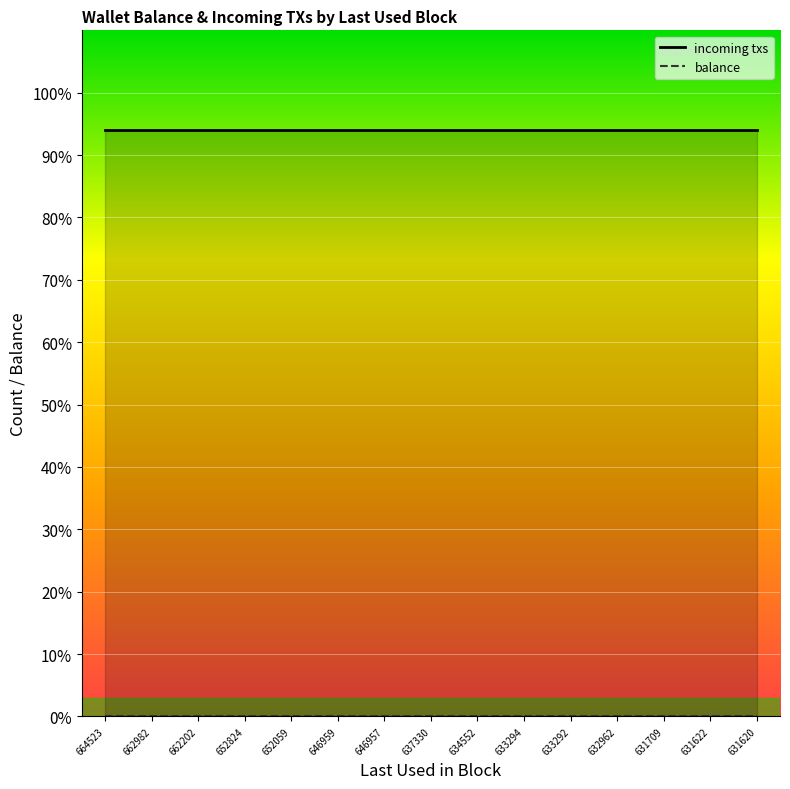

List the series in order of their peak value, highest first.

incoming txs, balance